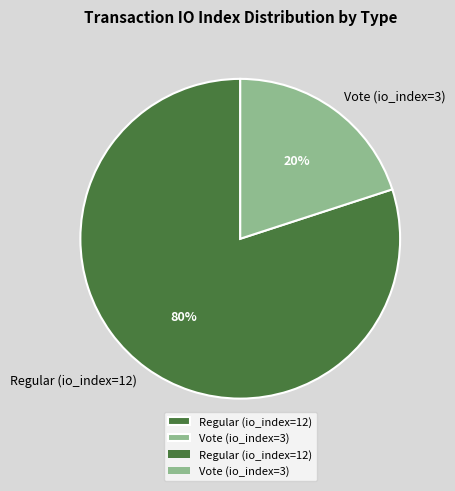

Which slice represents more than half of the pie?

Regular (io_index=12)